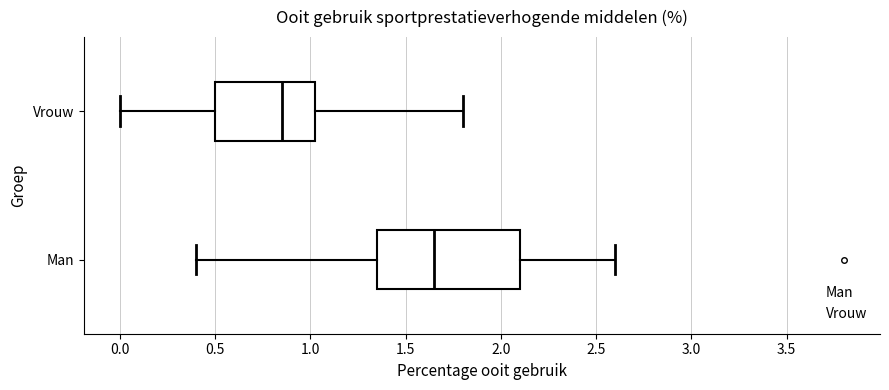

Which box is the widest, from its left edge to its right edge?

Man